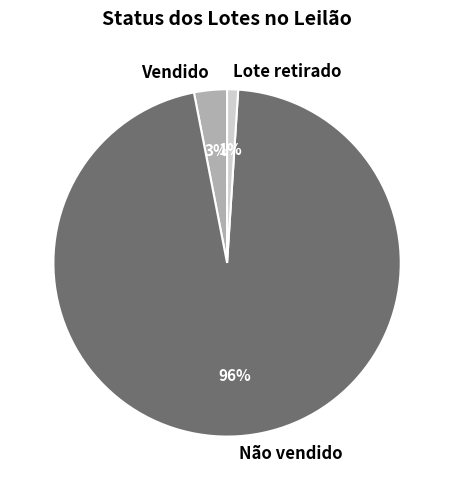

Between Lote retirado and Não vendido, which is larger?

Não vendido